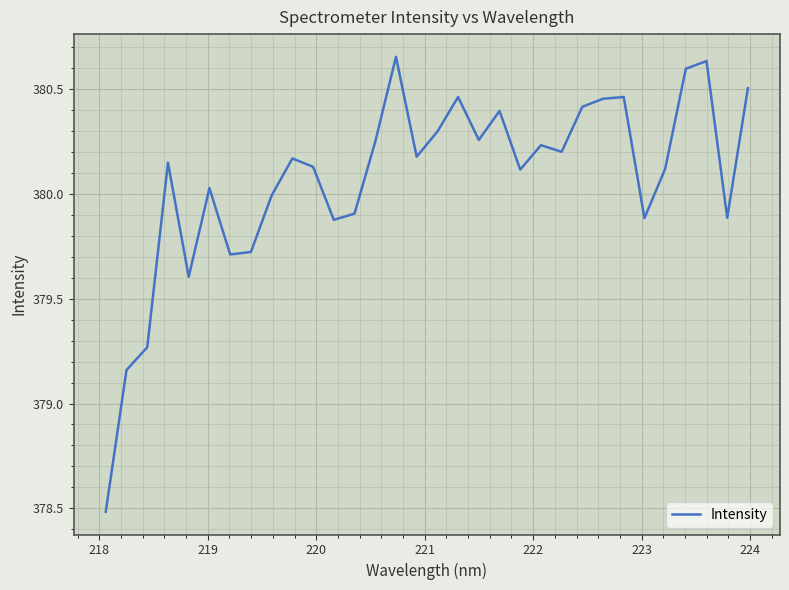

What is the minimum value shown in the chart?

378.5